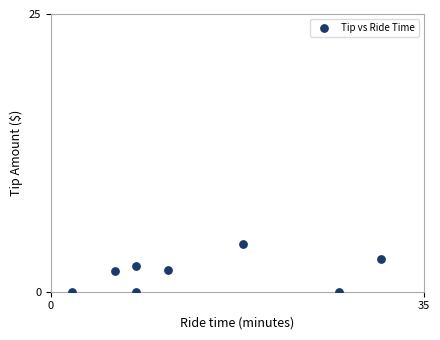

What is the range of Y values (max minus min)?

4.3